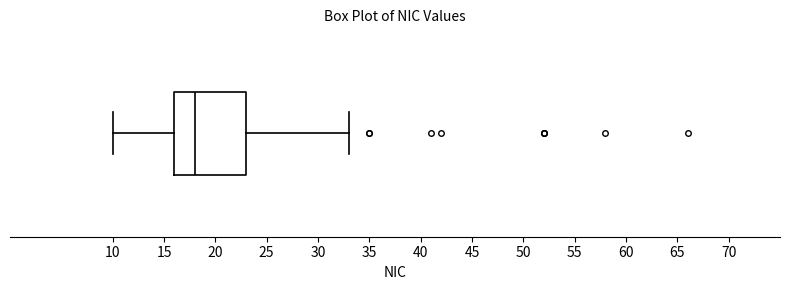

Where does the right whisker of the box end on the x-axis? The values are not printed on the chart, so give them approximately, as read against the axis.

33